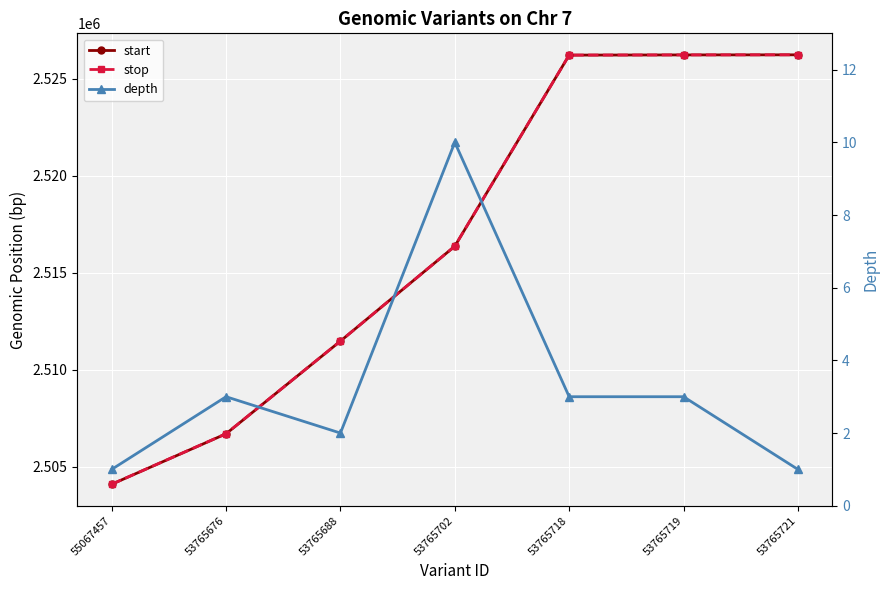

Is it true that stop equals 1627093 at 53765719?

False